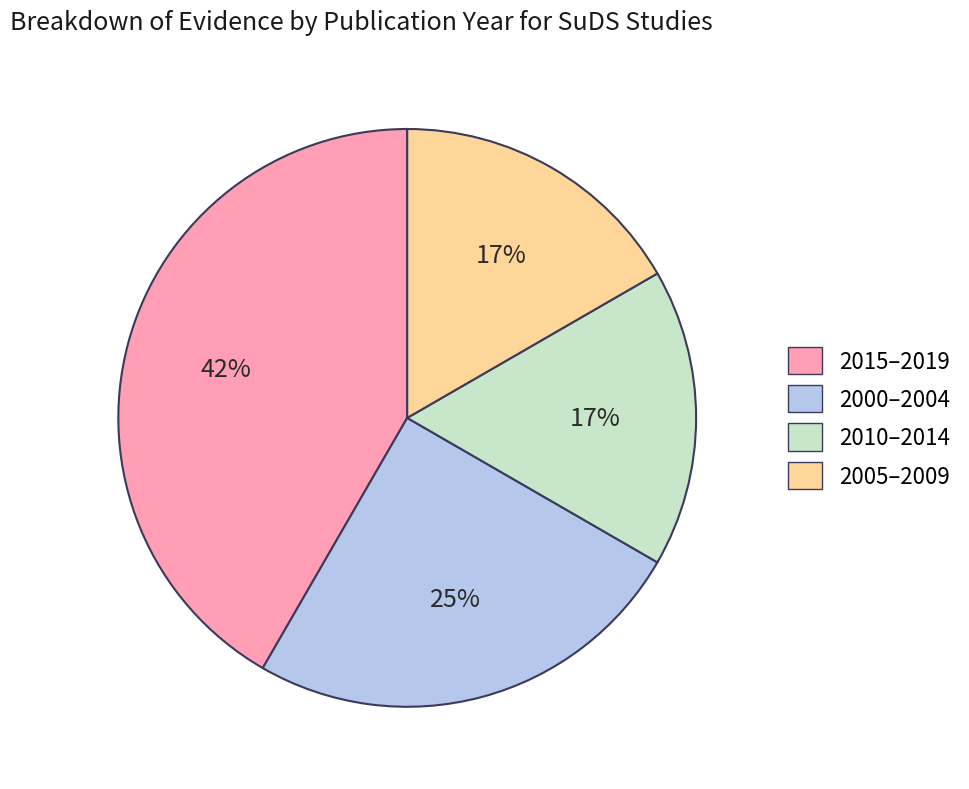

Does any single category account for the majority?

No